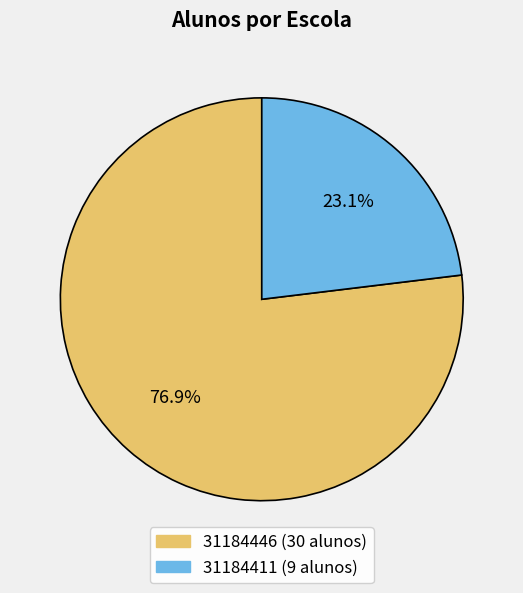

Which slice is the largest?

31184446